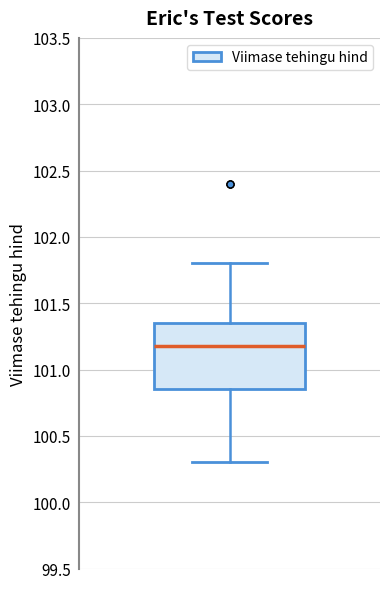

Where is the lower edge of the box on the y-axis? The values are not printed on the chart, so give them approximately, as read against the axis.

100.85